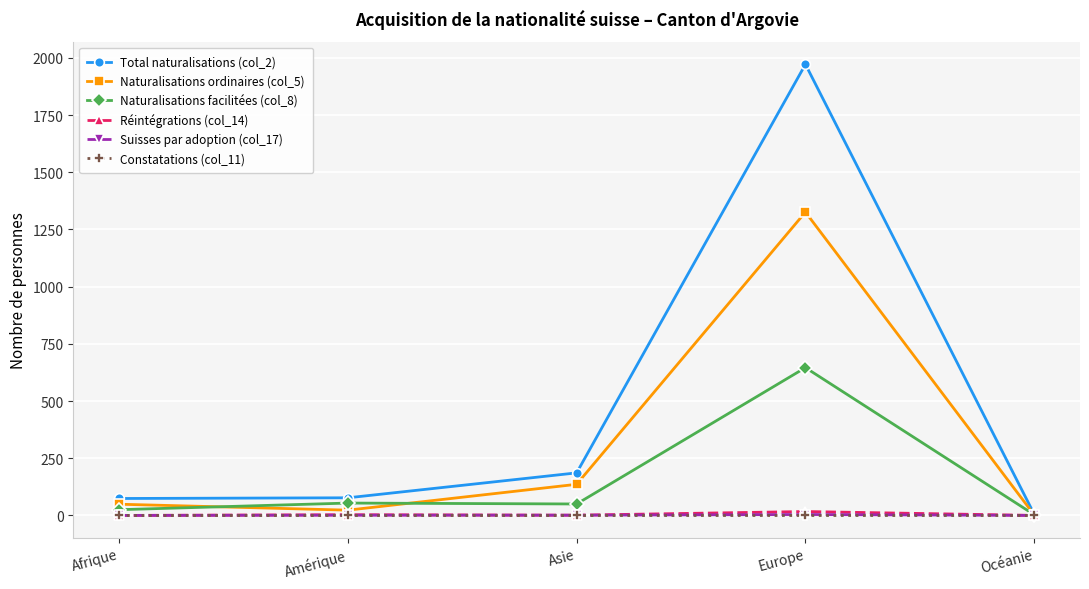

What is the spread (max minus min) of values at Europe?

1972